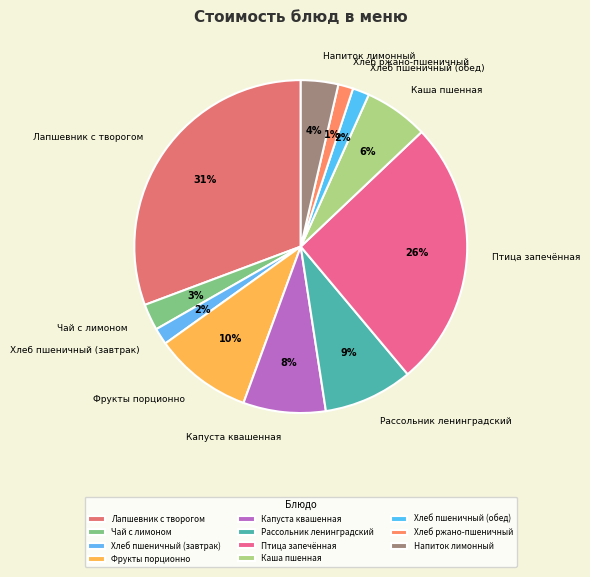

What is the largest slice in the pie chart?

Лапшевник с творогом